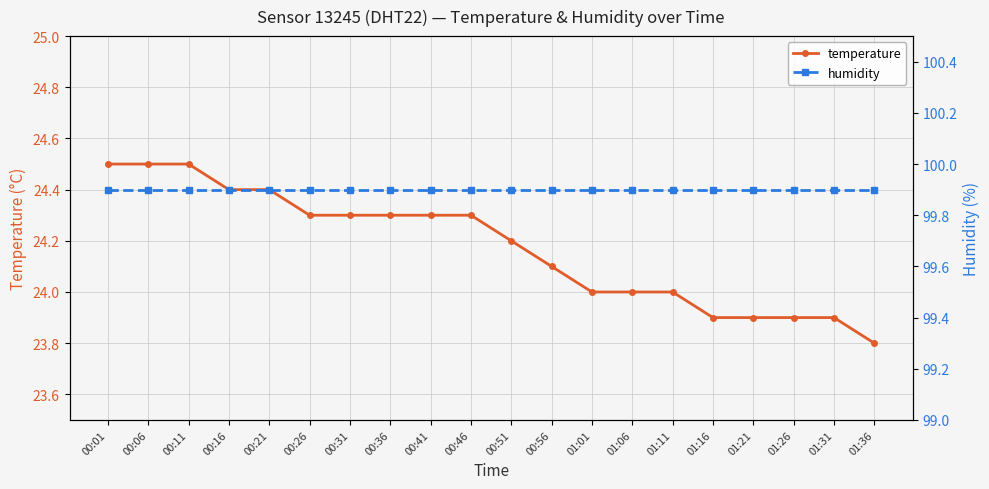

What is the sum of the humidity values at 01:36 and 00:16?

199.8